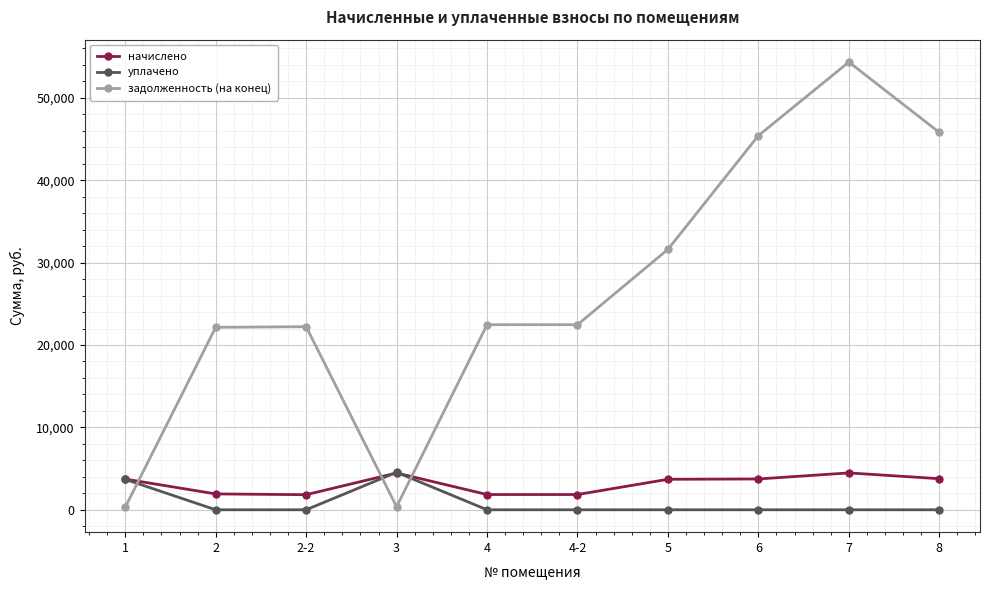

Which category has the highest value across all series?

7